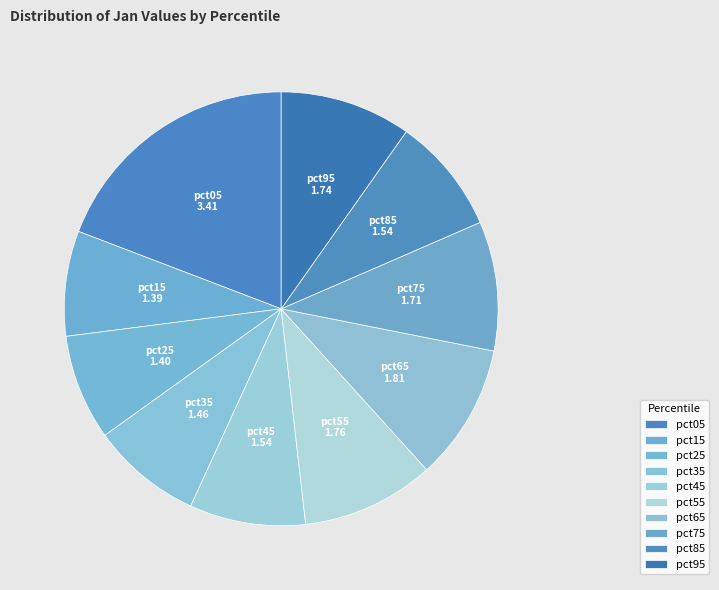

To the nearest percent, what is the average slice percentage?

10%